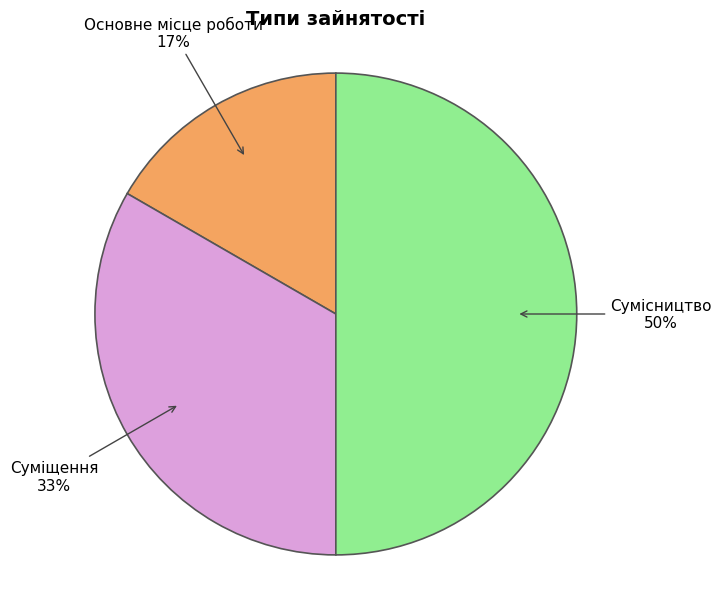

To the nearest percent, what is the average slice percentage?

33%